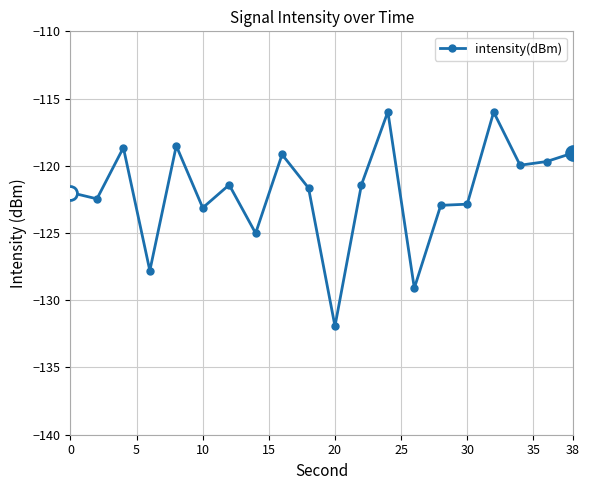

True or false: there are more than 1 points higher than both neighbors.

True